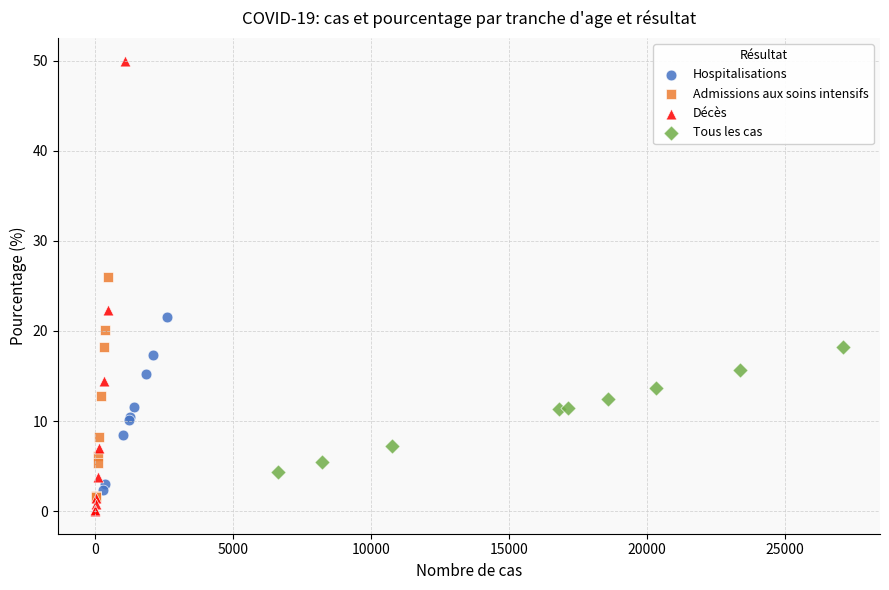

What are all the series names shown in the legend?

Hospitalisations, Admissions aux soins intensifs, Décès, Tous les cas